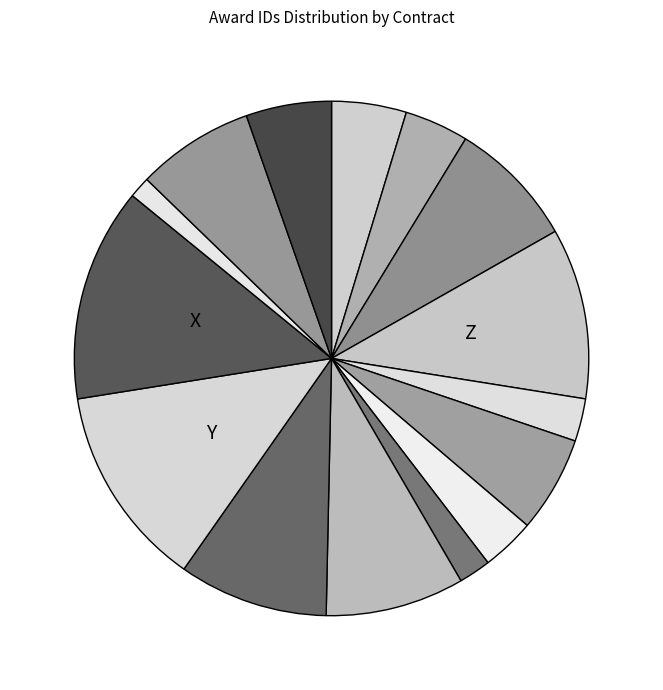

How many slices are in this pie chart?

15